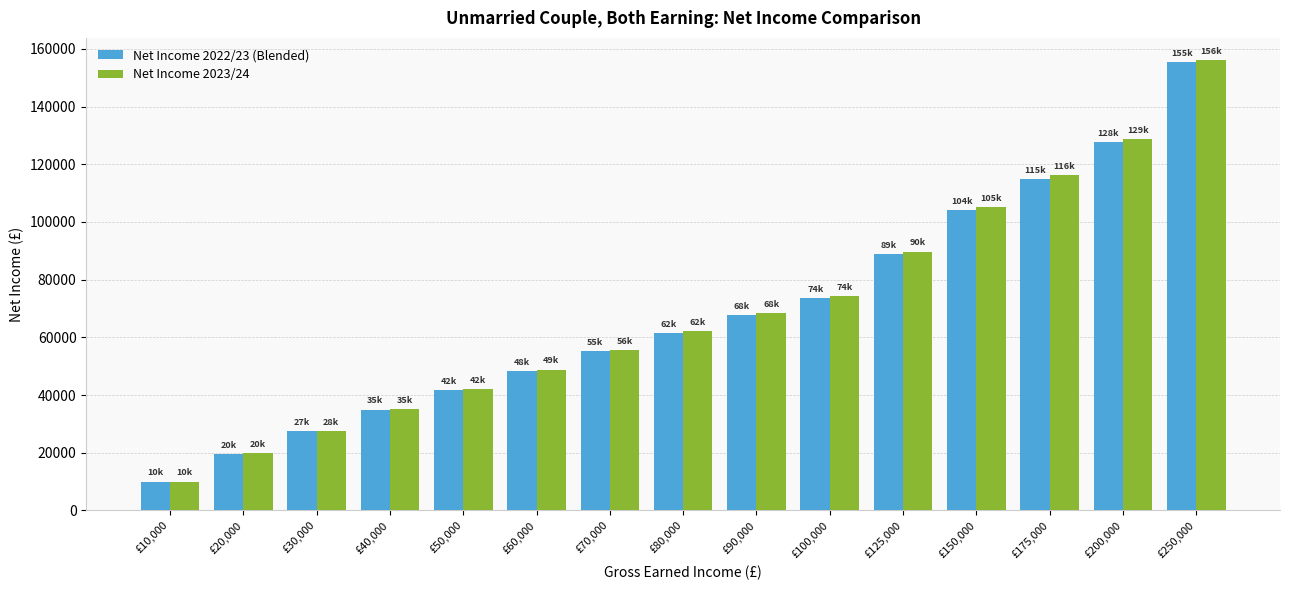

List the labels in order of Net Income 2022/23 (Blended) value, largest first.

£250,000, £200,000, £175,000, £150,000, £125,000, £100,000, £90,000, £80,000, £70,000, £60,000, £50,000, £40,000, £30,000, £20,000, £10,000